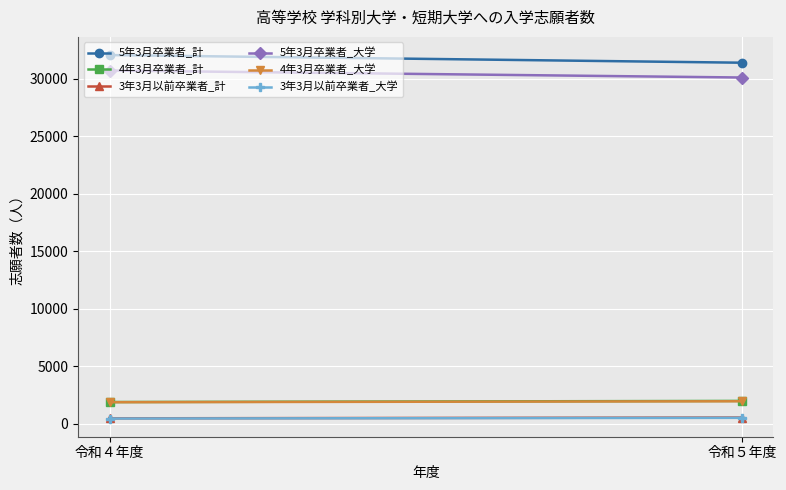

What is the difference between the maximum and minimum values in the 5年3月卒業者_大学 series?

607